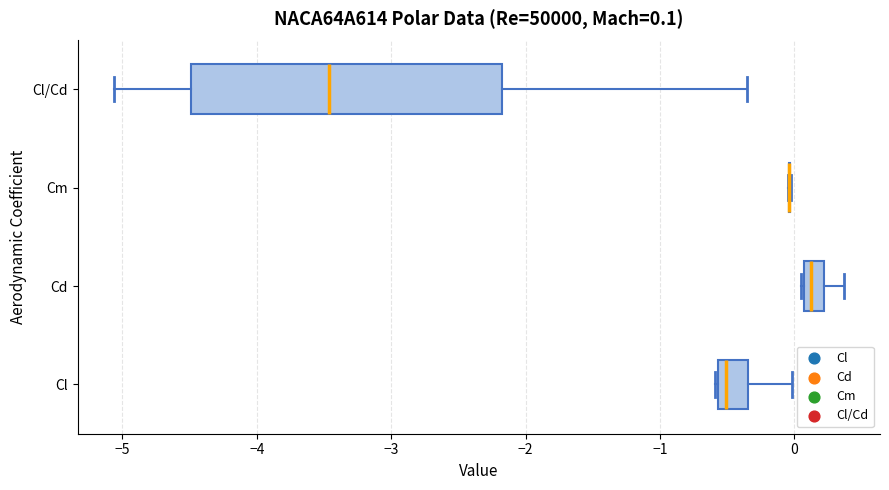

Which box is the widest, from its left edge to its right edge?

Cl/Cd